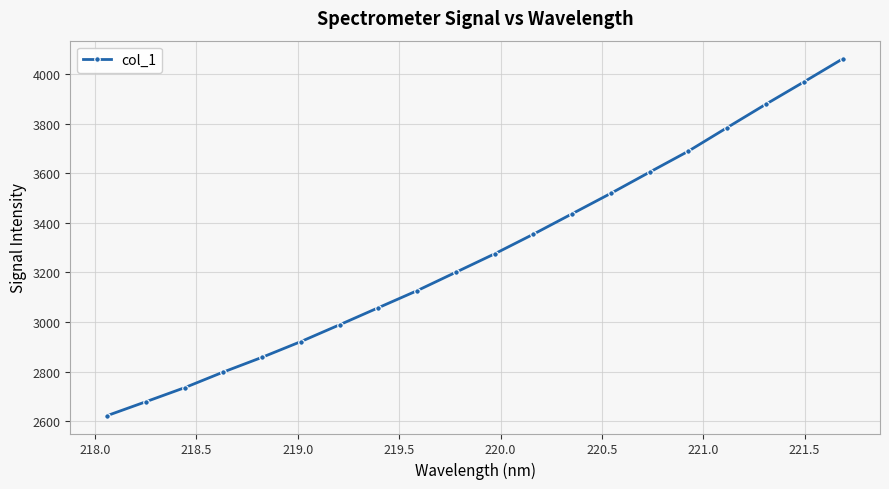

What is the minimum value shown in the chart?

2622.8